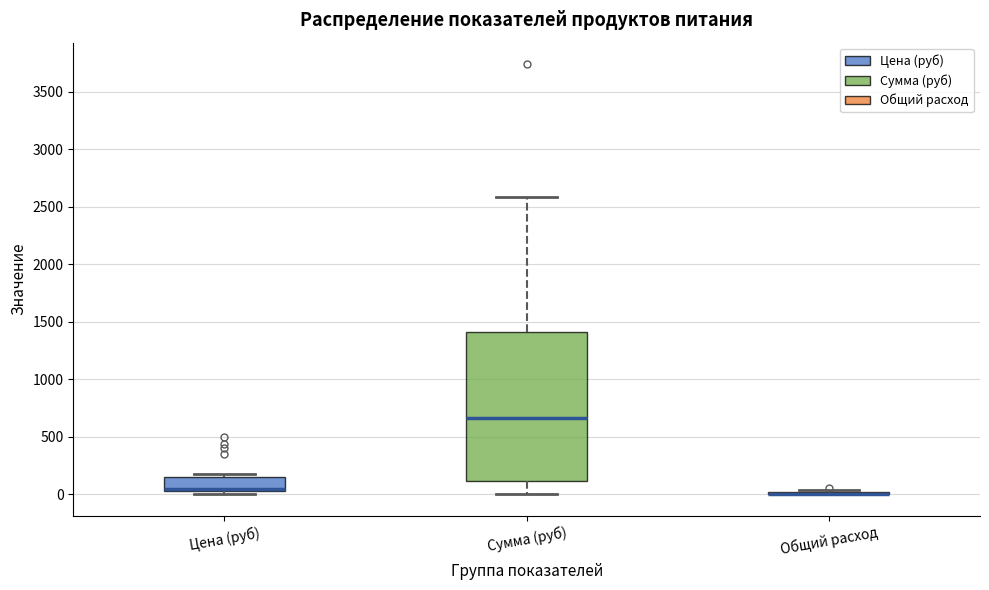

Reading left to right, read every box against the y-axis: the position of its median line, the range the box covers, and the ends of its whiskers. The values are not printed on the chart, so give them approximately, as read against the axis.

Цена (руб): median 50 (just above the box's lower edge), box 50 to 150, whiskers 0 to 200
Сумма (руб): median 650, box 100 to 1400, whiskers 0 to 2600
Общий расход: box collapsed to a line at 0, whiskers 0 to 50